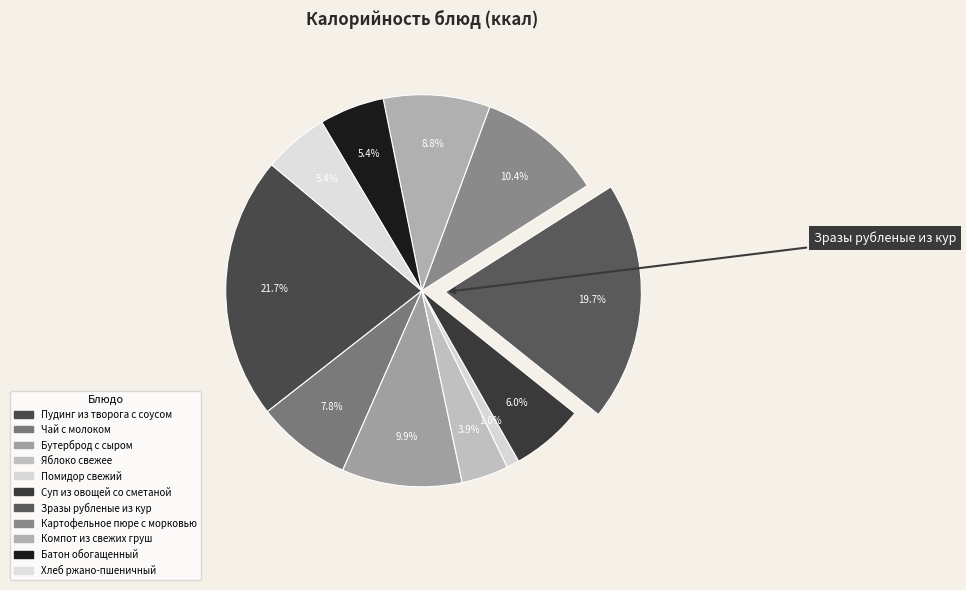

Does Бутерброд с сыром represent more than half of the total?

No